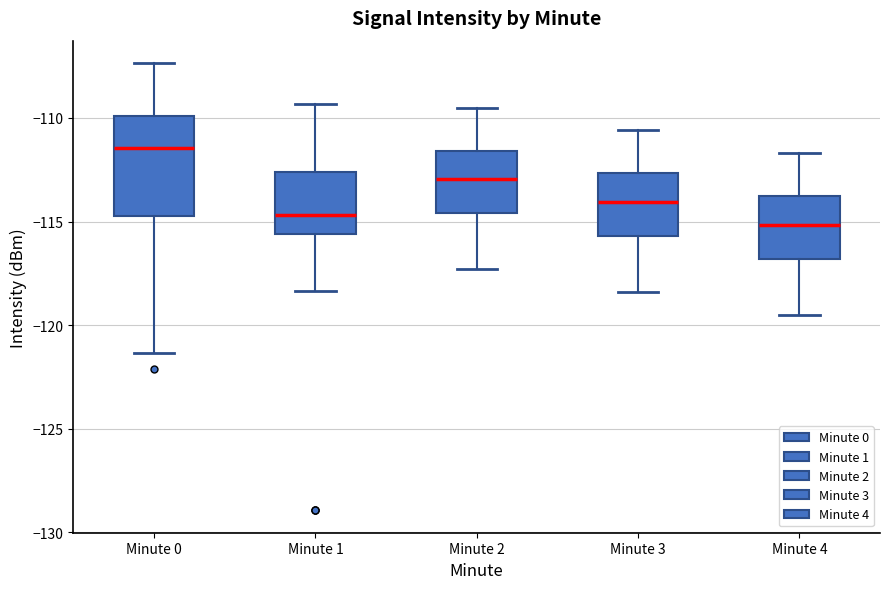

Reading left to right, read every box against the y-axis: the position of its median line, the range the box covers, and the ends of its whiskers. The values are not printed on the chart, so give them approximately, as read against the axis.

Minute 0: median -111.5, box -114.5 to -110.0, whiskers -121.5 to -107.5
Minute 1: median -114.5, box -115.5 to -112.5, whiskers -118.5 to -109.5
Minute 2: median -113.0, box -114.5 to -111.5, whiskers -117.5 to -109.5
Minute 3: median -114.0, box -115.5 to -112.5, whiskers -118.5 to -110.5
Minute 4: median -115.0, box -117.0 to -114.0, whiskers -119.5 to -111.5